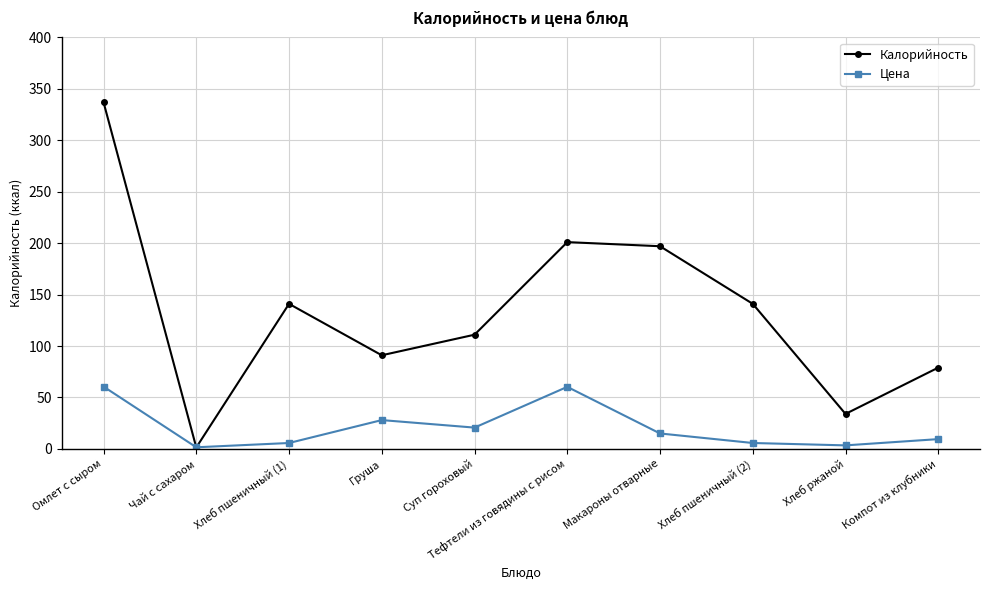

What is the sum of all Цена values?

210.5